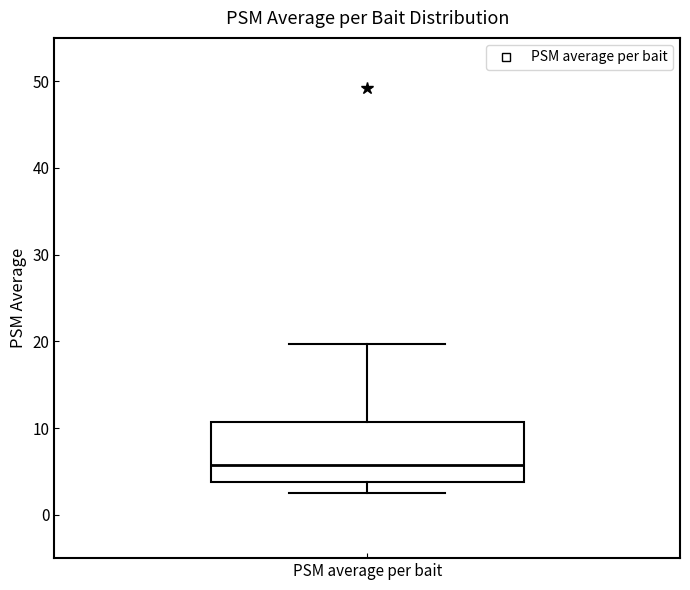

Read this box plot against the y-axis: the position of the median line, the range covered by the box, and the ends of both whiskers. The values are not printed on the chart, so give them approximately, as read against the axis.

median 6, box 4 to 11, whiskers 3 to 20